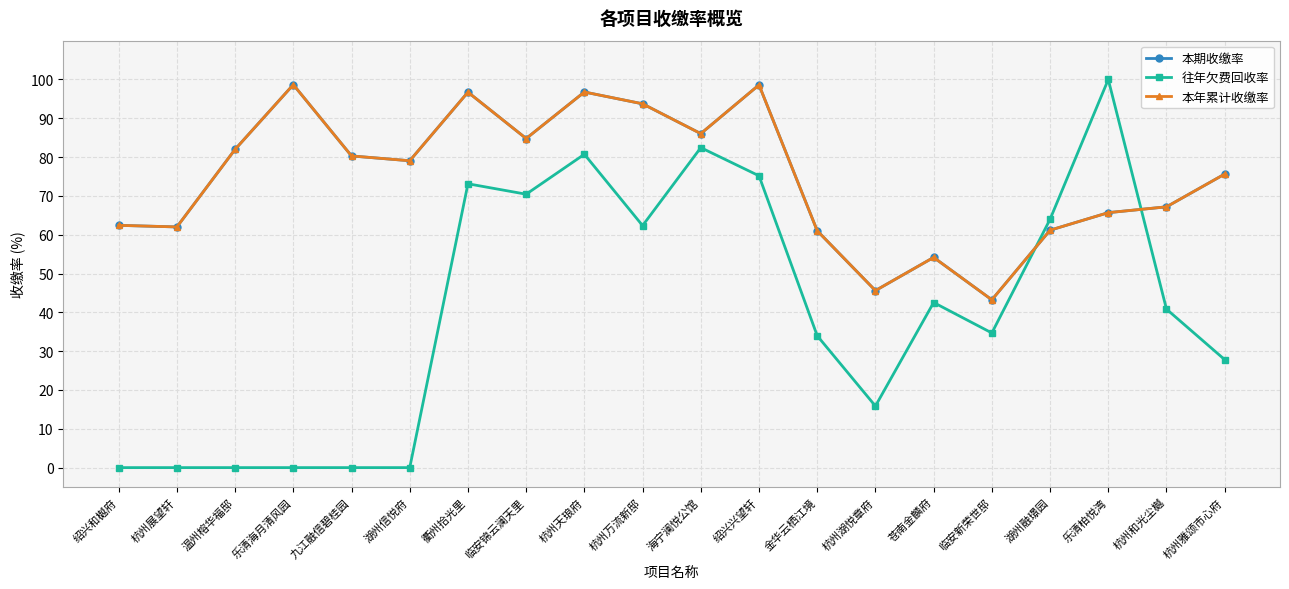

Reading right to left, transcribe all the data shown in this chart.

本期收缴率: 75.6	67.2	65.7	61.2	43.2	54.2	45.6	61.0	98.6	86.0	93.7	96.8	84.8	96.7	79.1	80.3	98.7	82.0	62.0	62.4
往年欠费回收率: 27.8	40.8	100.0	64.0	34.7	42.5	15.9	34.0	75.2	82.4	62.4	80.7	70.4	73.1	0.0	0.0	0.0	0.0	0.0	0.0
本年累计收缴率: 75.6	67.2	65.7	61.2	43.2	54.2	45.6	61.0	98.6	86.0	93.7	96.8	84.8	96.7	79.1	80.3	98.7	82.0	62.0	62.4